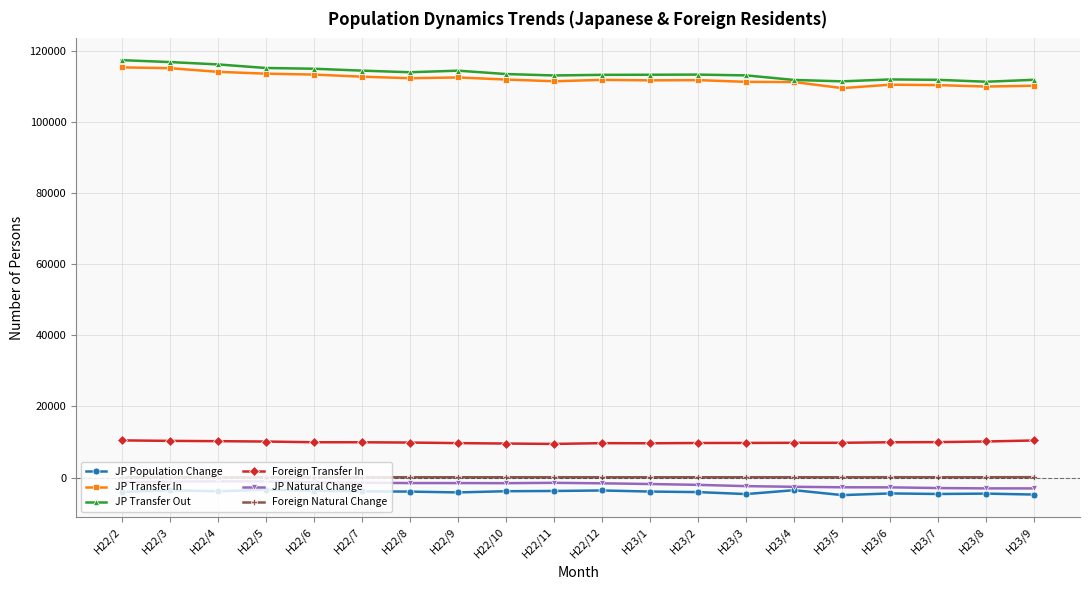

The value of JP Transfer In at H22/9 is 112450. True or false?

True